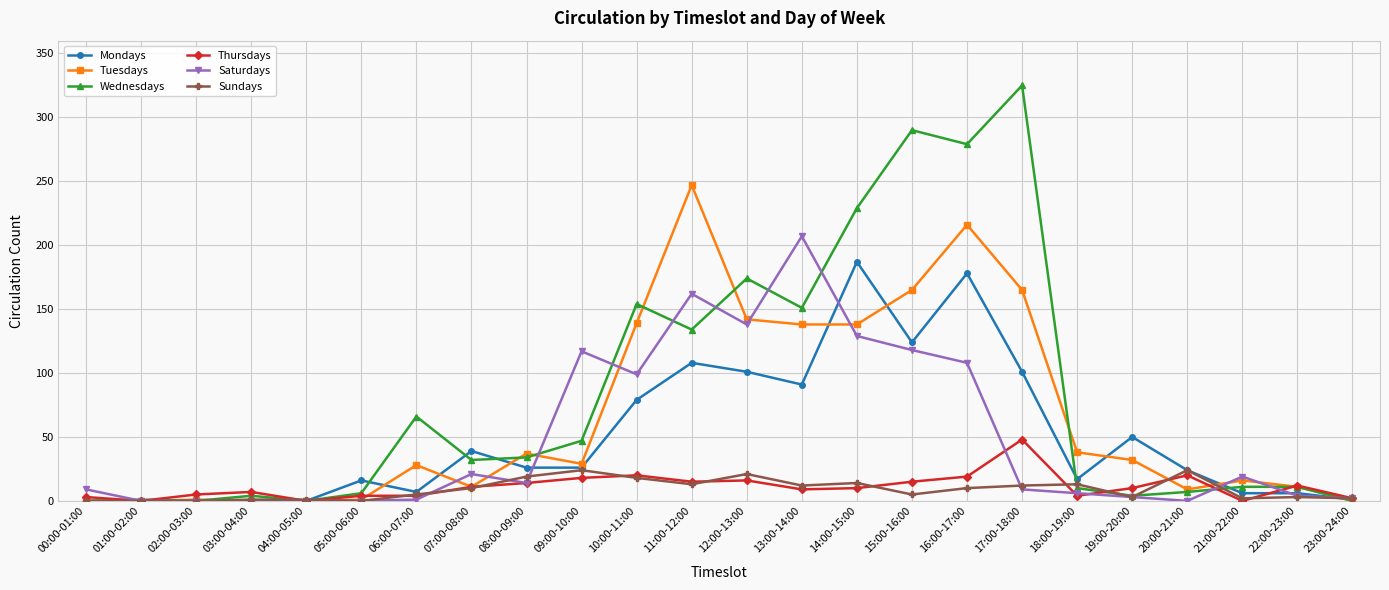

What is the average value of the Wednesdays series?

82